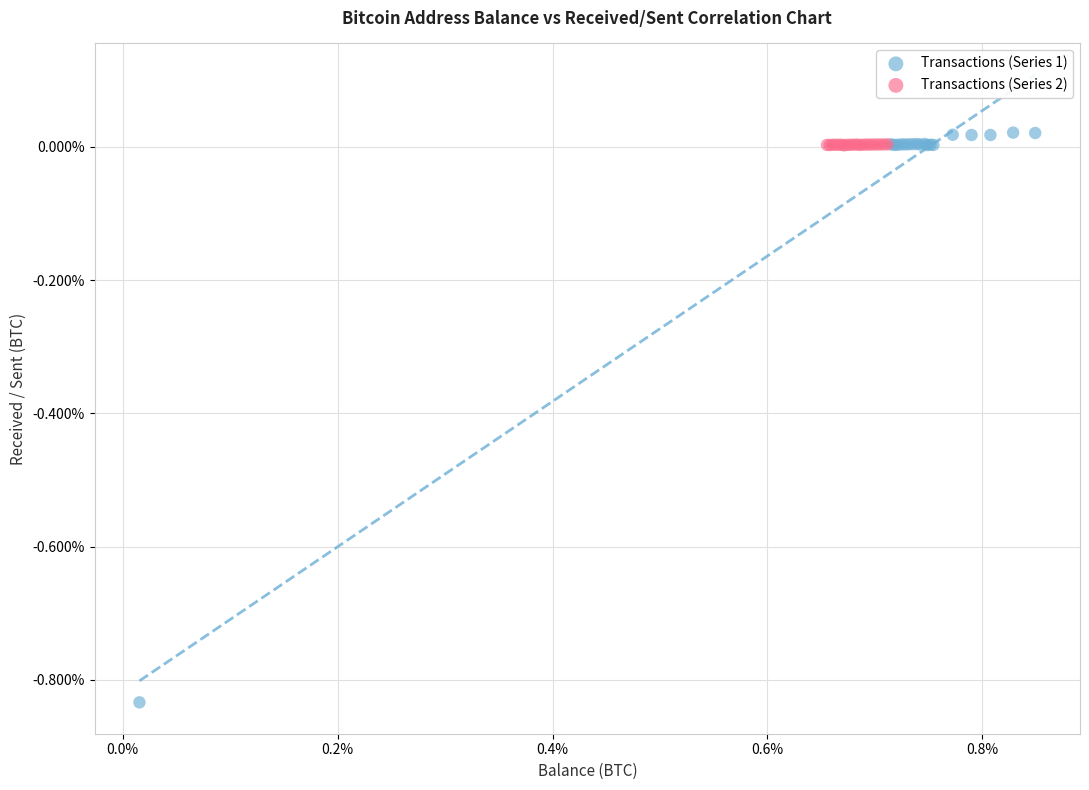

Which series reaches the minimum Y coordinate?

Transactions (Series 1)